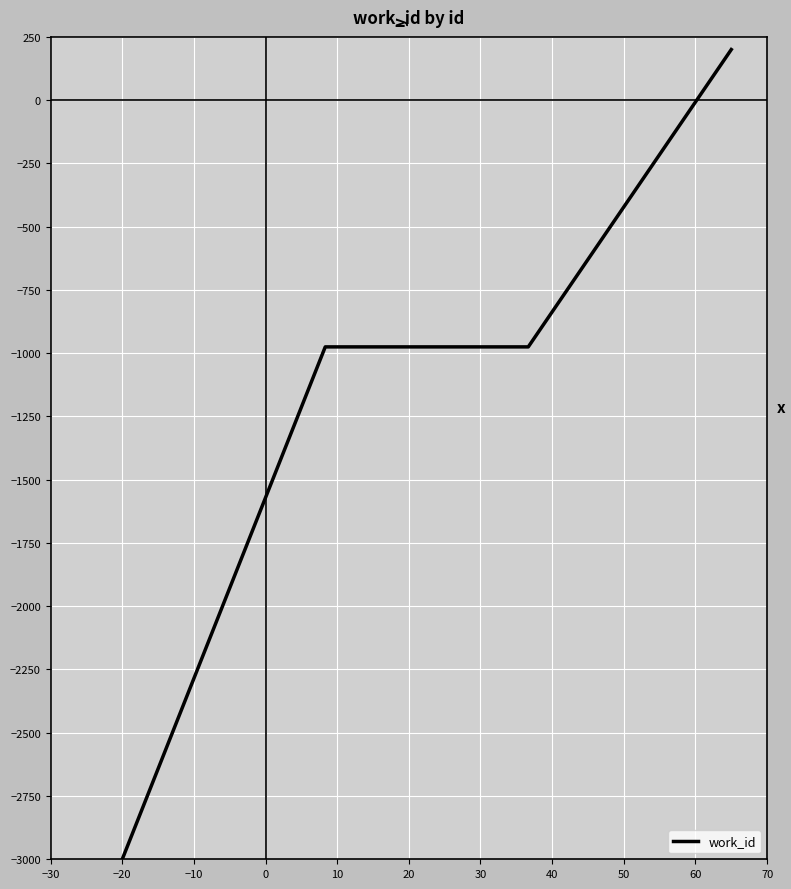

How many values are below zero?

3